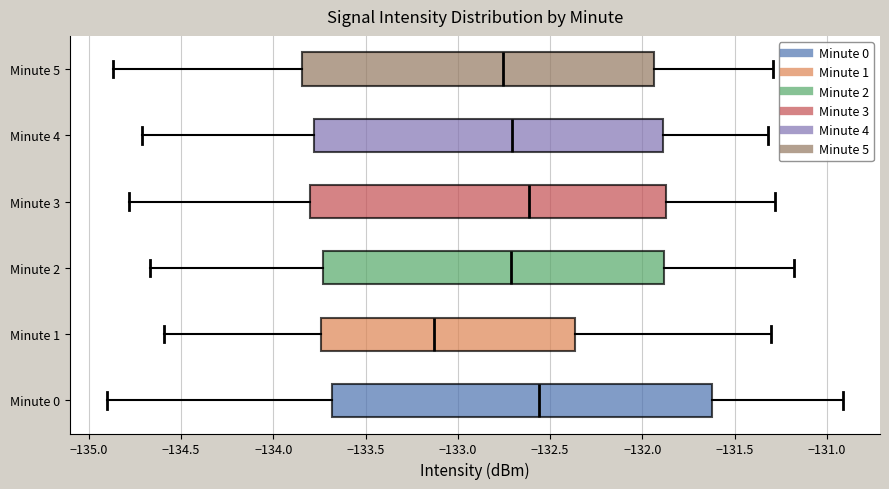

Reading bottom to top, transcribe this box plot: for each box, give where its median line is, the range the box spans, and where its two whiskers end, as read against the x-axis. The values are not printed on the chart, so give them approximately, as read against the axis.

Minute 0: median -132.55, box -133.70 to -131.60, whiskers -134.90 to -130.90
Minute 1: median -133.15, box -133.75 to -132.35, whiskers -134.60 to -131.30
Minute 2: median -132.70, box -133.75 to -131.90, whiskers -134.65 to -131.20
Minute 3: median -132.60, box -133.80 to -131.85, whiskers -134.80 to -131.30
Minute 4: median -132.70, box -133.80 to -131.90, whiskers -134.70 to -131.30
Minute 5: median -132.75, box -133.85 to -131.95, whiskers -134.85 to -131.30